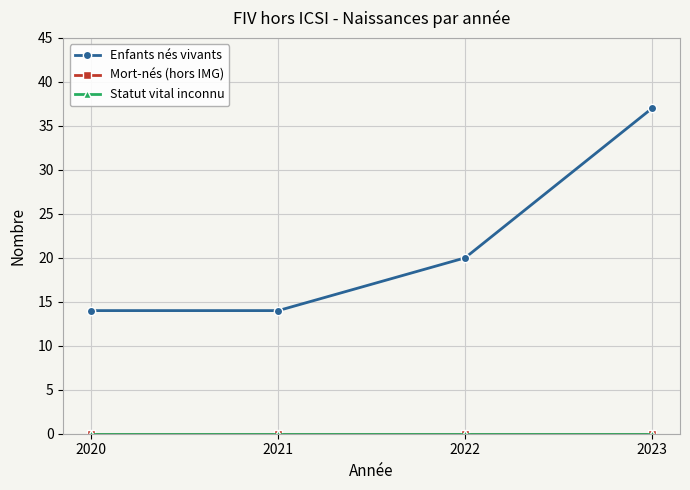

True or false: Enfants nés vivants and Mort-nés (hors IMG) intersect in this chart.

False